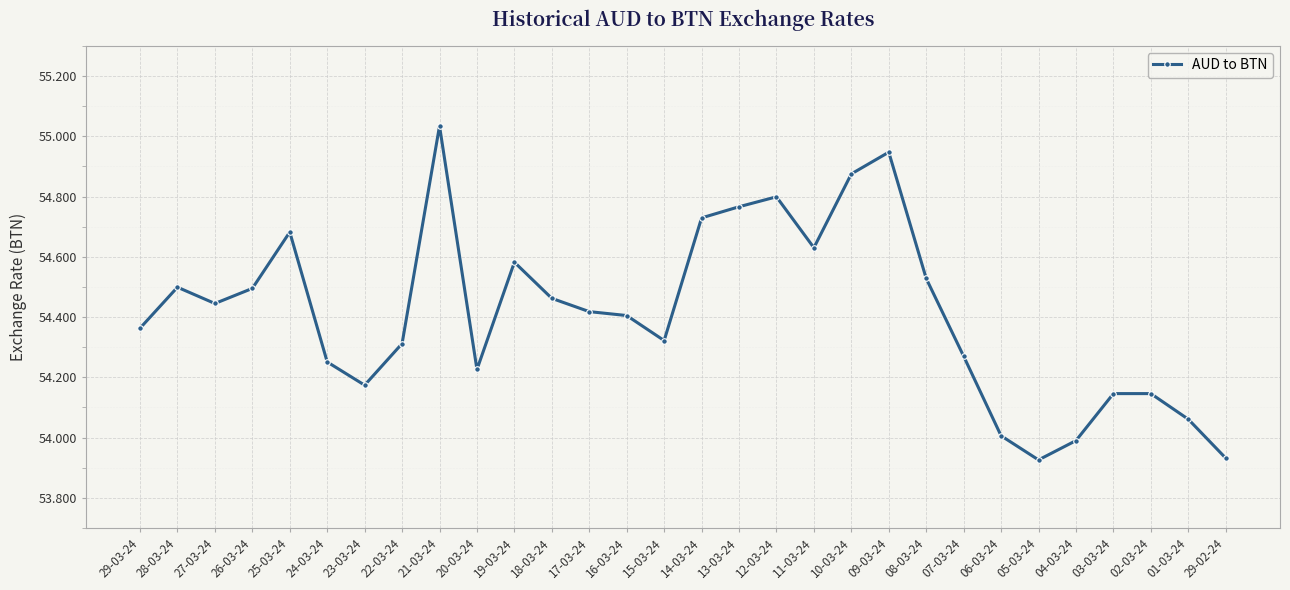

What is the ratio of the value at 16-03-24 to the value at 19-03-24?

1.0